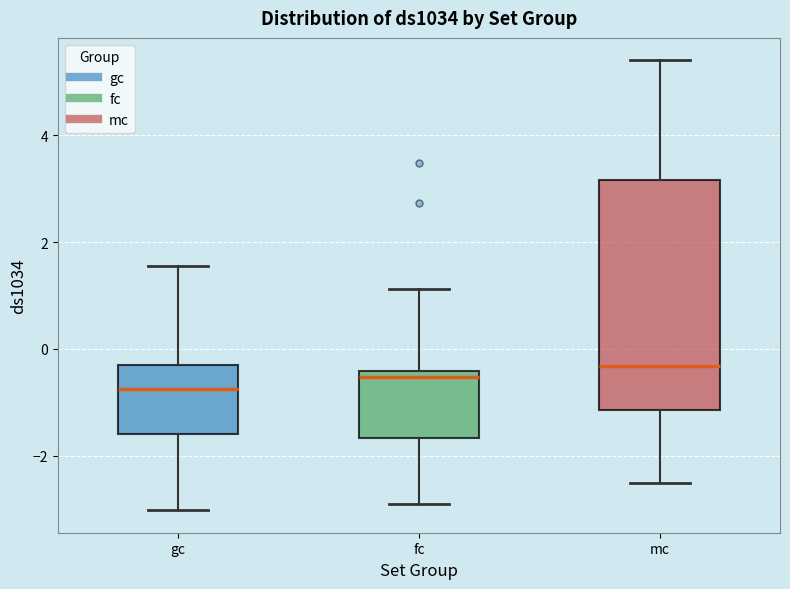

Comparing the boxes themselves (not the whiskers), which one is the tallest?

mc